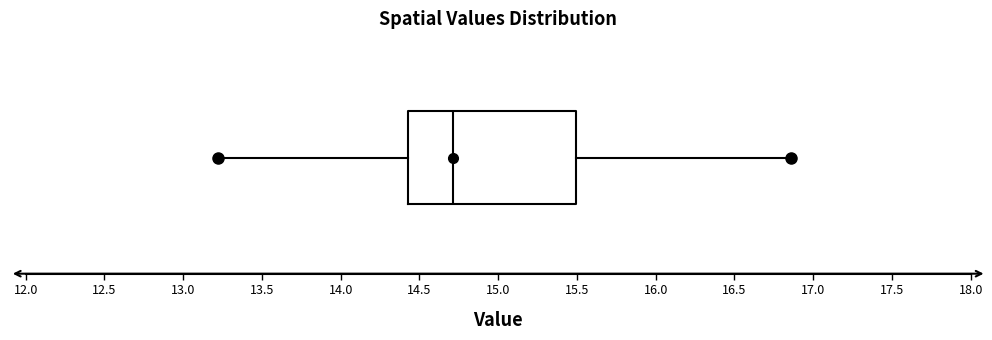

Read this box plot against the x-axis: the position of the median line, the range covered by the box, and the ends of both whiskers. The values are not printed on the chart, so give them approximately, as read against the axis.

median 14.70, box 14.45 to 15.50, whiskers 13.20 to 16.85